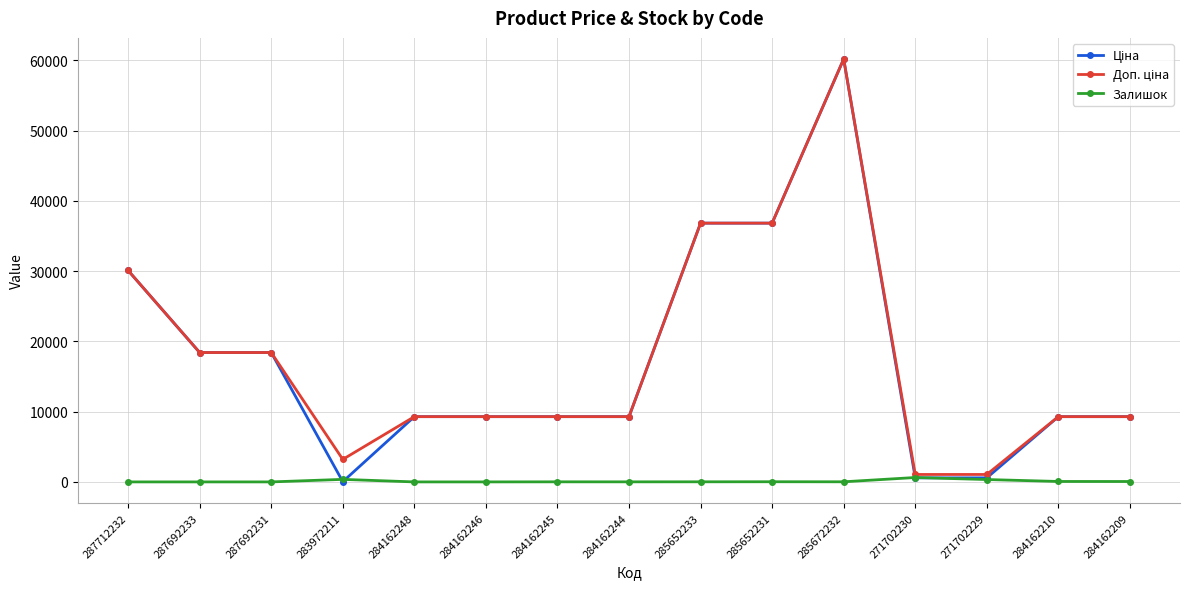

What is the spread (max minus min) of values at 287692233?

18420.9